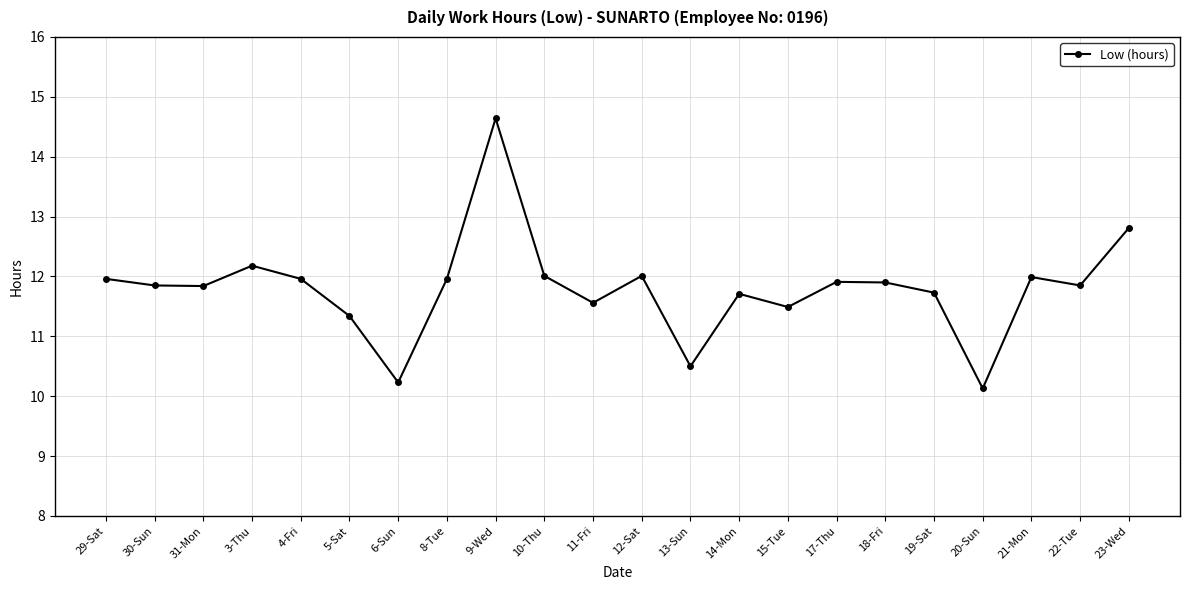

What is the label of the 18th point from the right?

4-Fri